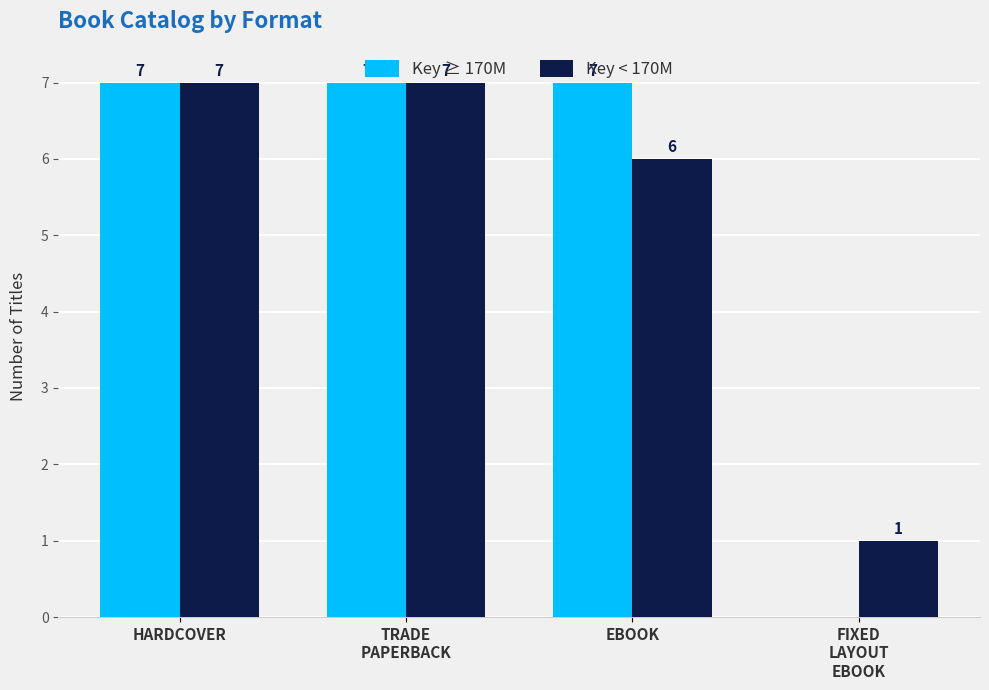

What is the greatest value displayed?

7